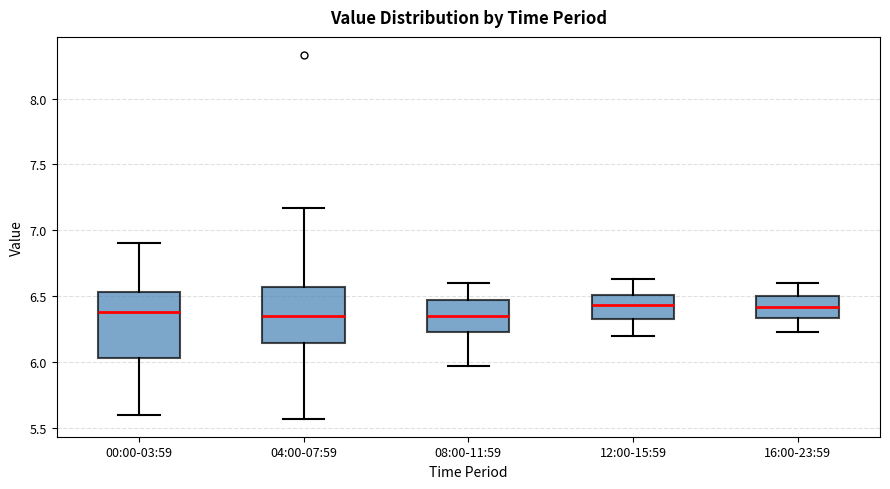

Reading left to right, read every box against the y-axis: the position of its median line, the range the box covers, and the ends of its whiskers. The values are not printed on the chart, so give them approximately, as read against the axis.

00:00-03:59: median 6.40, box 6.05 to 6.55, whiskers 5.60 to 6.90
04:00-07:59: median 6.35, box 6.15 to 6.55, whiskers 5.55 to 7.15
08:00-11:59: median 6.35, box 6.25 to 6.45, whiskers 5.95 to 6.60
12:00-15:59: median 6.45, box 6.30 to 6.50, whiskers 6.20 to 6.65
16:00-23:59: median 6.40, box 6.35 to 6.50, whiskers 6.25 to 6.60